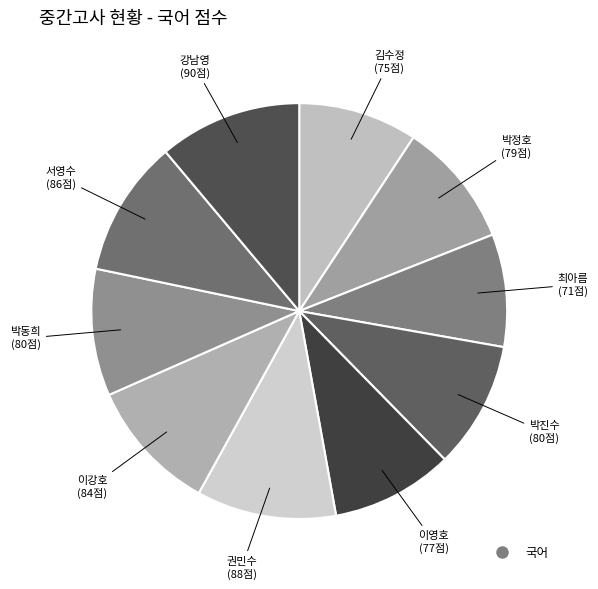

Is there a majority slice in this chart?

No